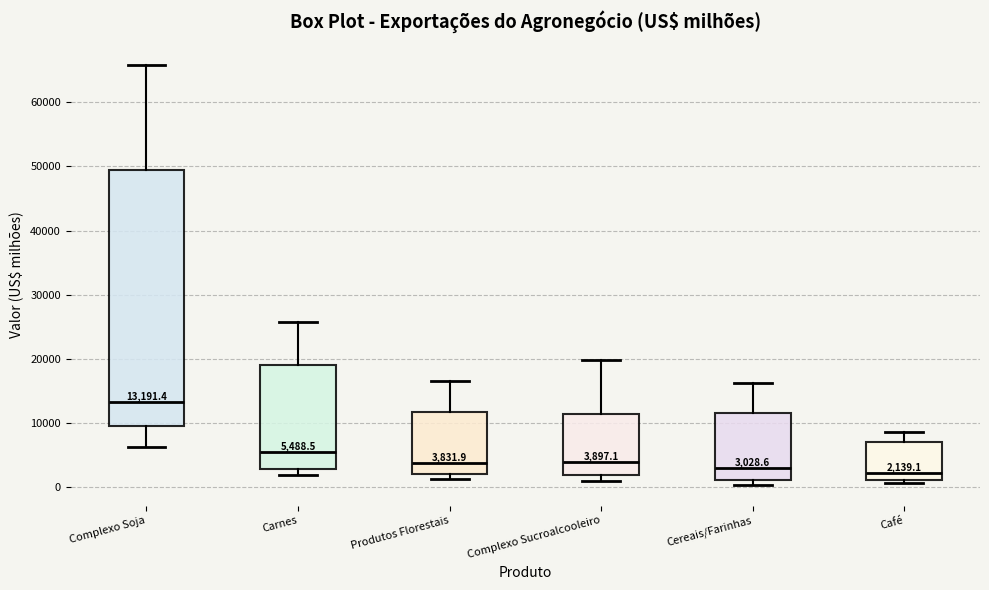

Which box is the tallest, from its lower edge to its upper edge?

Complexo Soja